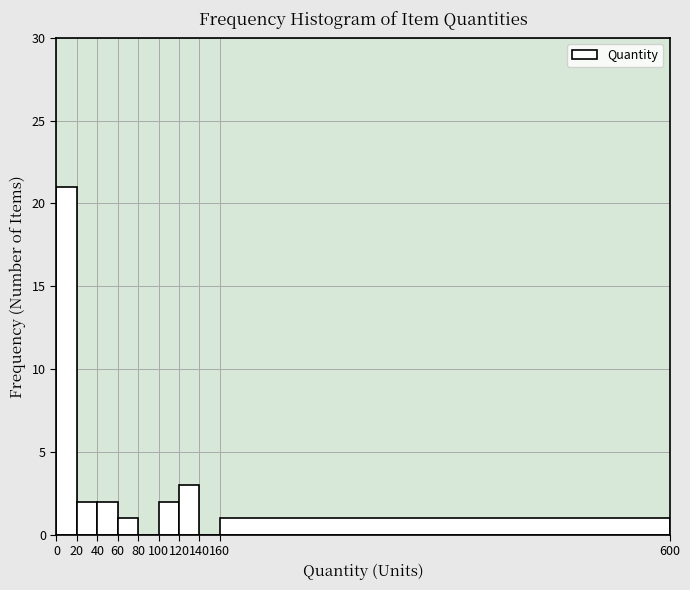

Reading left to right, list every bar in this chart as the range it spans on the x-axis followed by its height. The values are not printed on the chart, so give them approximately, as read against the axis.

0 to 20: 21
20 to 40: 2
40 to 60: 2
60 to 80: 1
80 to 100: 0
100 to 120: 2
120 to 140: 3
140 to 160: 0
160 to 600: 1